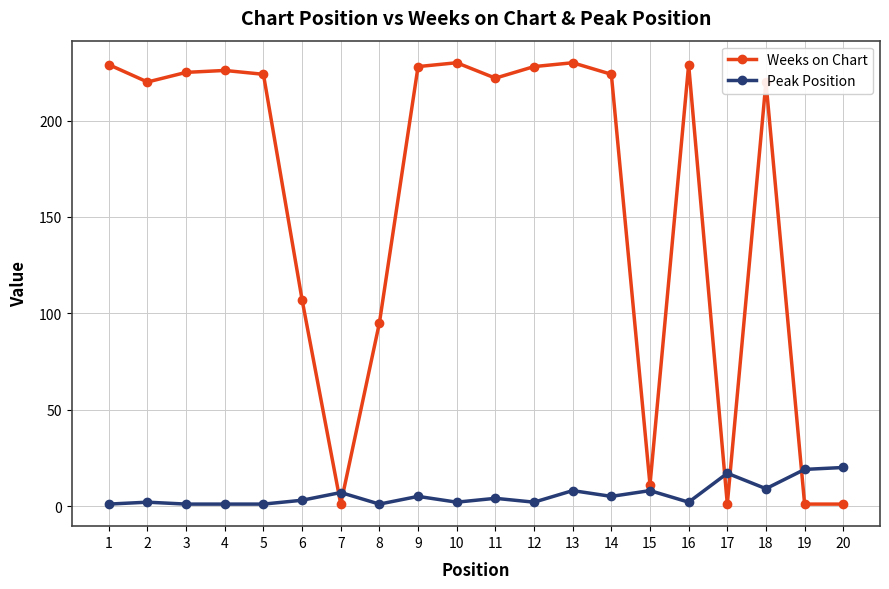

What is the difference between the maximum and minimum values in the Weeks on Chart series?

229